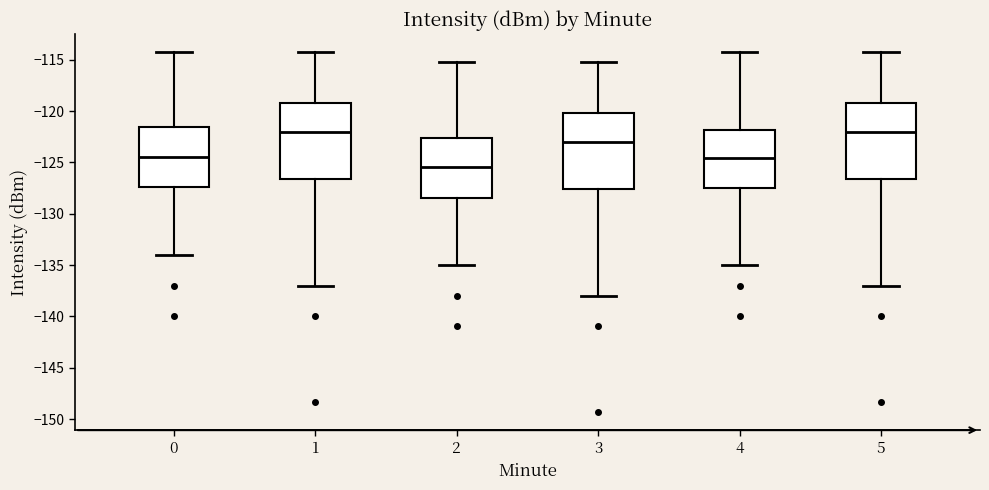

Where is the upper edge of the box at x = 3 on the y-axis? The values are not printed on the chart, so give them approximately, as read against the axis.

-120.0